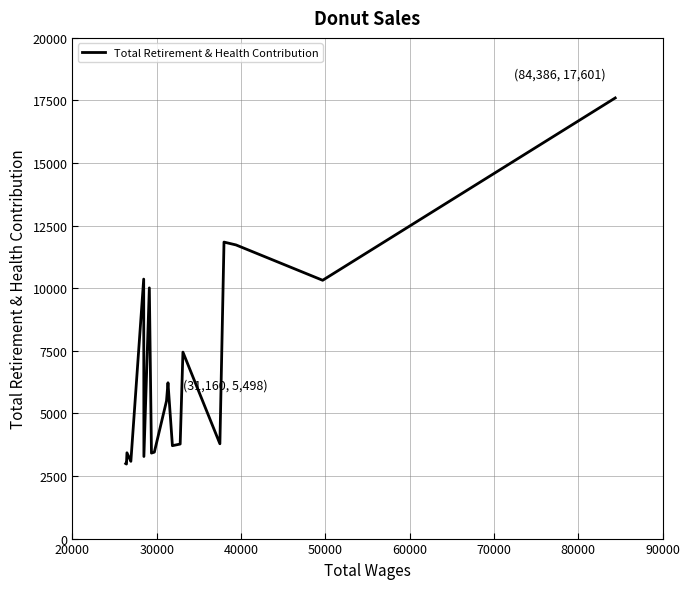

What is the maximum value shown in the chart?

17601